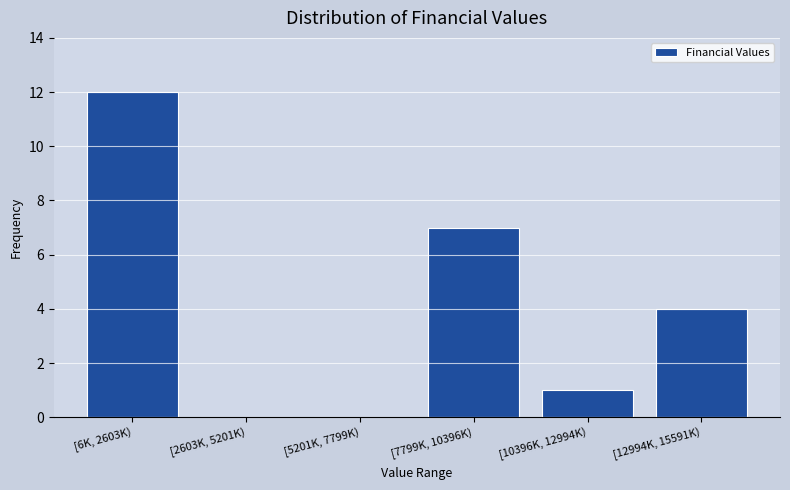

Reading left to right, what are all the values shown in this chart?

[6K, 2603K)=12	[2603K, 5201K)=0	[5201K, 7799K)=0	[7799K, 10396K)=7	[10396K, 12994K)=1	[12994K, 15591K)=4